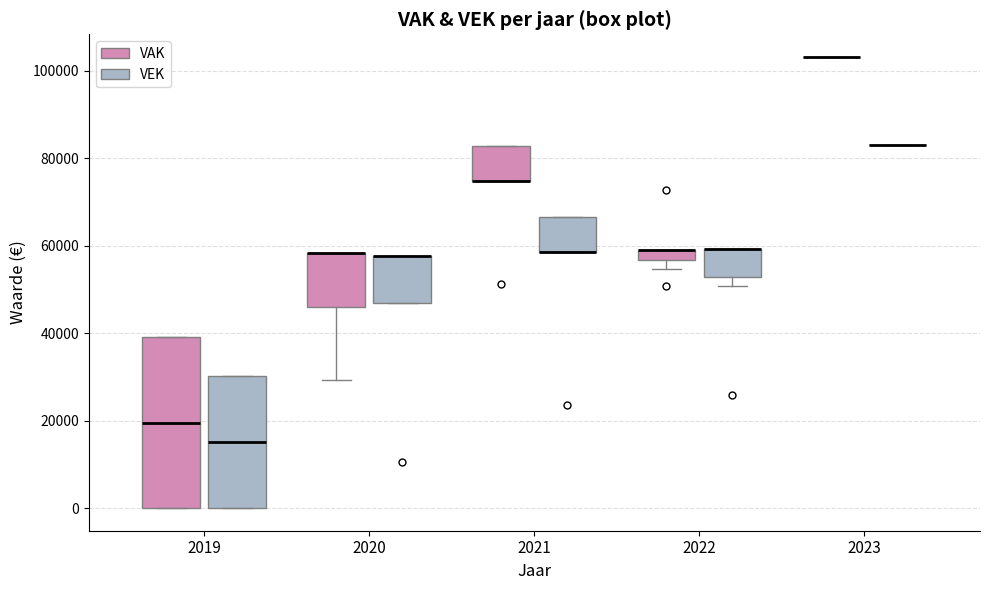

Which box is the tallest, from its lower edge to its upper edge?

2019 (VAK)